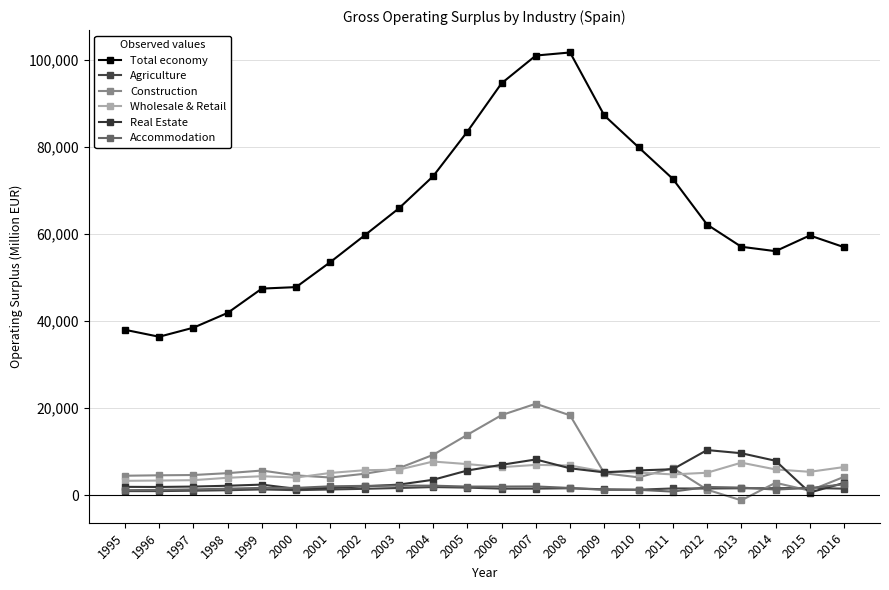

What is the maximum value for Accommodation?

2481.2